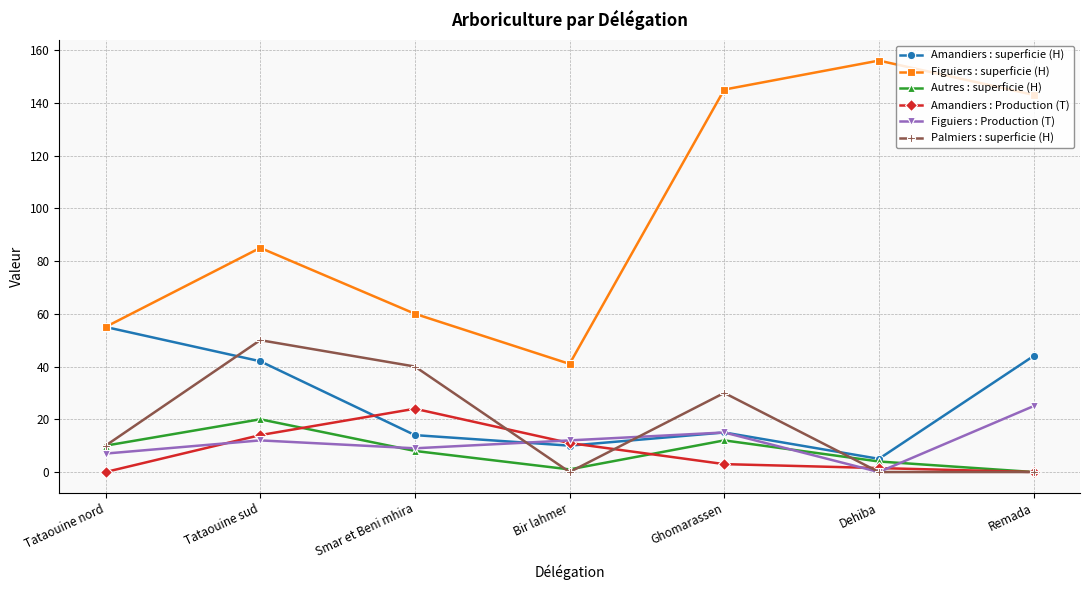

Is the value of Palmiers : superficie (H) at Tataouine nord greater than the value of Amandiers : superficie (H) at Smar et Beni mhira?

No